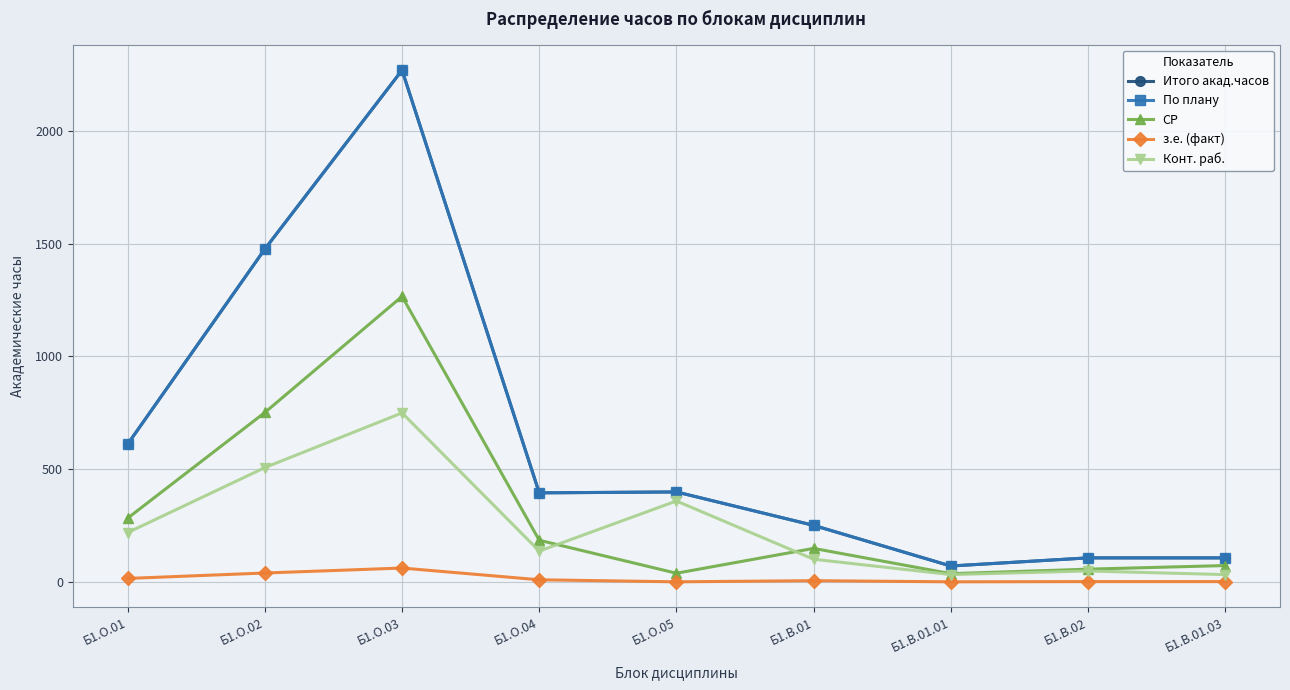

Which series changed the most between Б1.О.04 and Б1.В.02?

Итого акад.часов